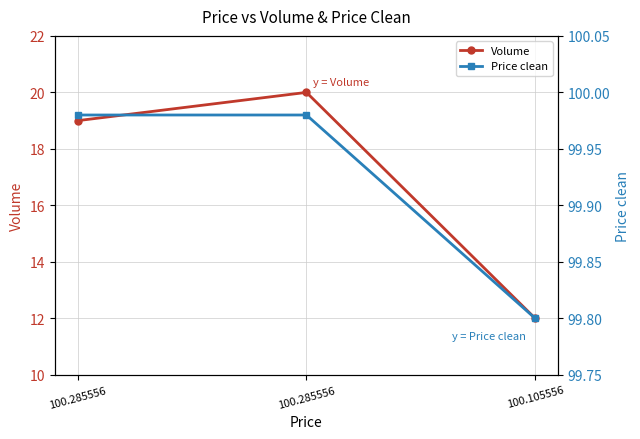

Is the value of Volume at 100.285556 greater than the value of Price clean at 100.105556?

No